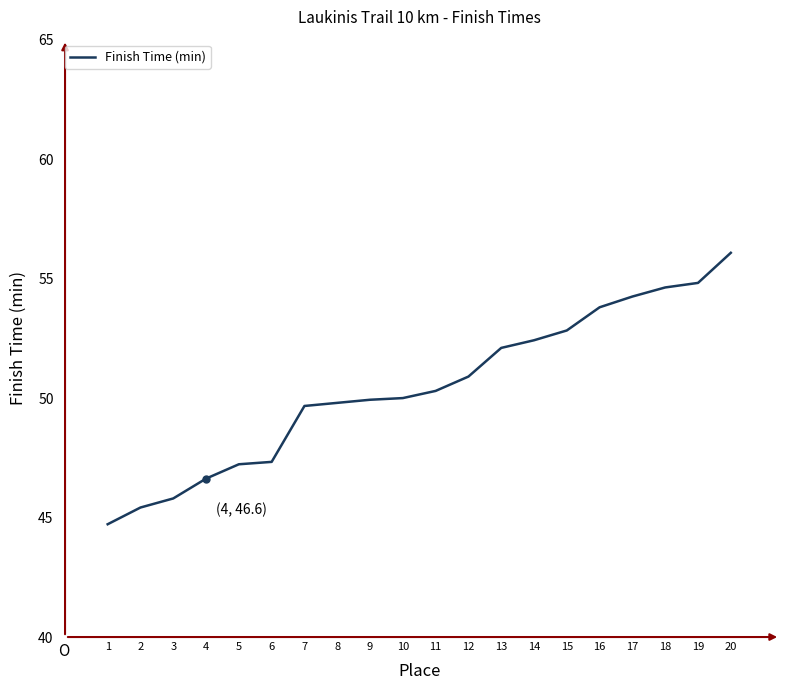

At which category does the chart reach its minimum across all series?

1